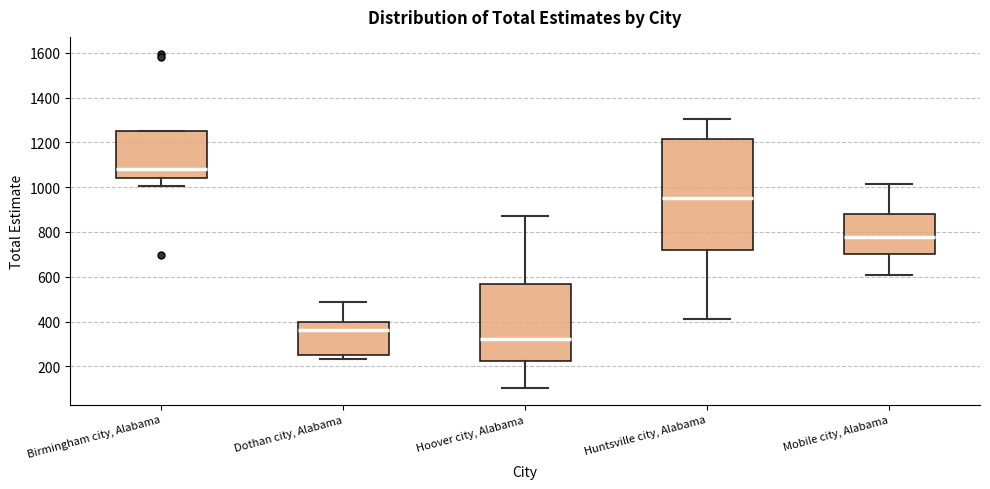

Reading left to right, transcribe this box plot: for each box, give where its median line is, the range the box spans, and where its two whiskers end, as read against the y-axis. The values are not printed on the chart, so give them approximately, as read against the axis.

Birmingham city, Alabama: median 1080, box 1040 to 1260, whiskers 1000 to 1260
Dothan city, Alabama: median 360, box 240 to 400, whiskers 240 (just below the box's lower edge) to 480
Hoover city, Alabama: median 320, box 220 to 560, whiskers 100 to 880
Huntsville city, Alabama: median 960, box 720 to 1220, whiskers 420 to 1300
Mobile city, Alabama: median 780, box 700 to 880, whiskers 600 to 1020